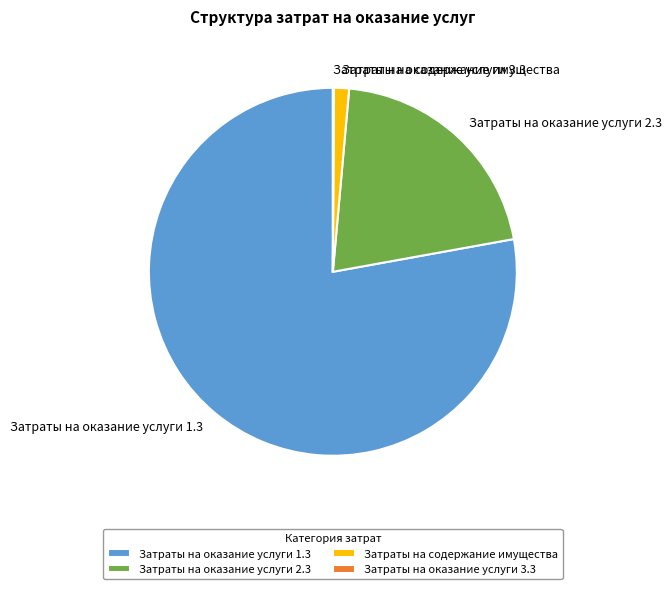

Which slice represents more than half of the pie?

Затраты на оказание услуги 1.3